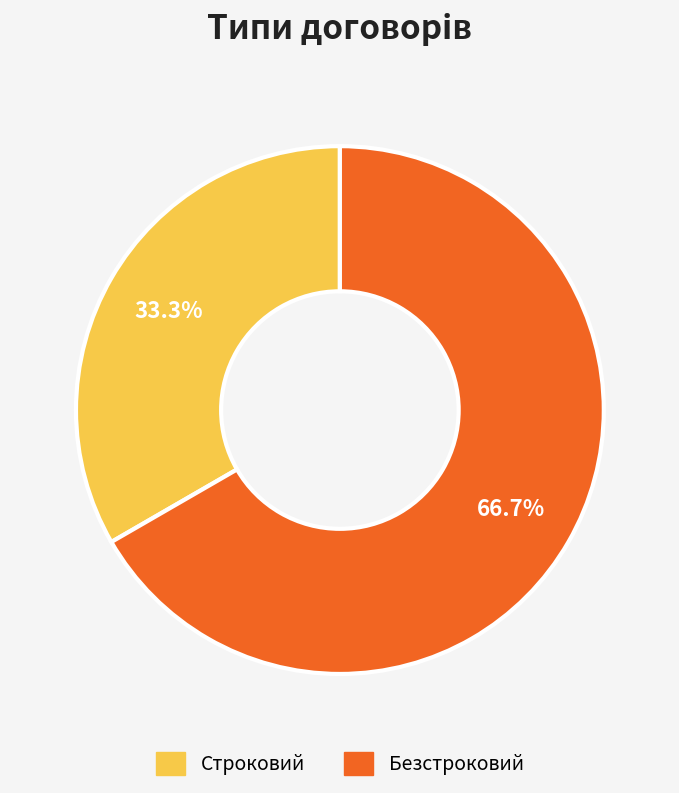

How many segments does this pie chart have?

2